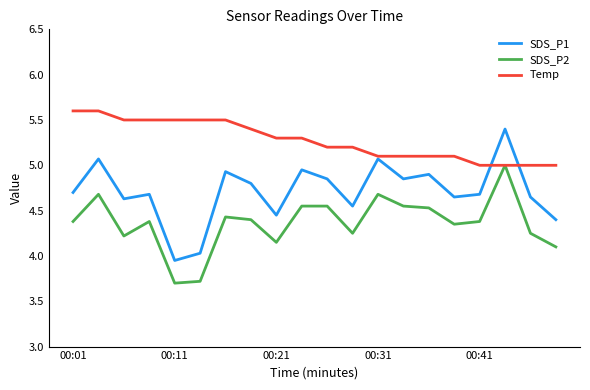

List the series in order of their overall mean, lowest first.

SDS_P2, SDS_P1, Temp